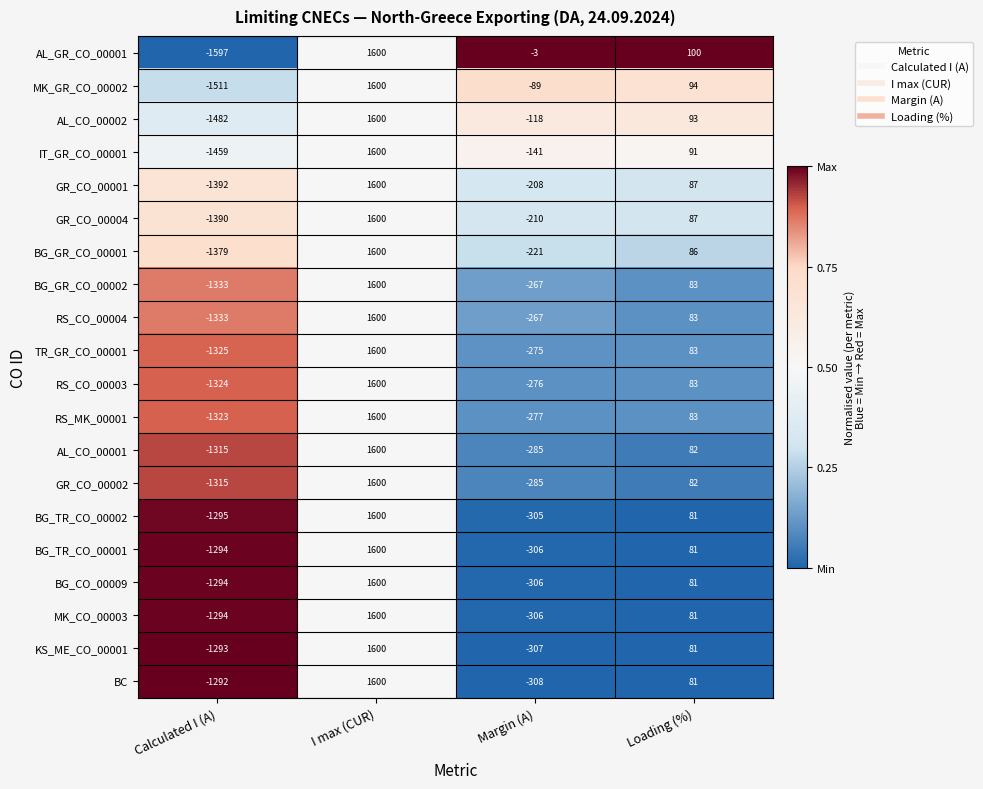

List the labels in order of MK_GR_CO_00002 value, largest first.

I max (CUR), Loading (%), Margin (A), Calculated I (A)